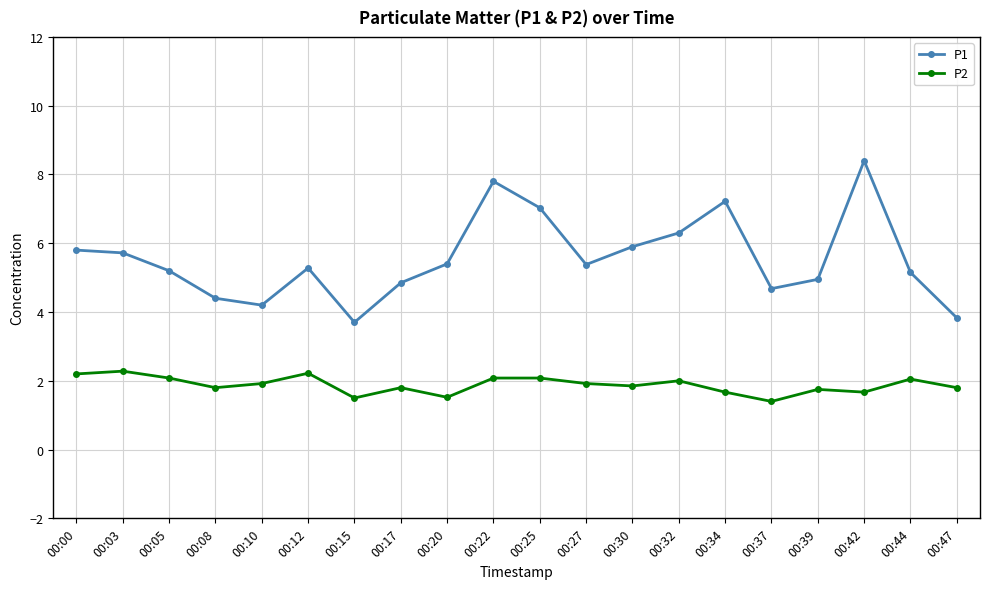

True or false: P1 has a value of 6.0 at 00:10.

False